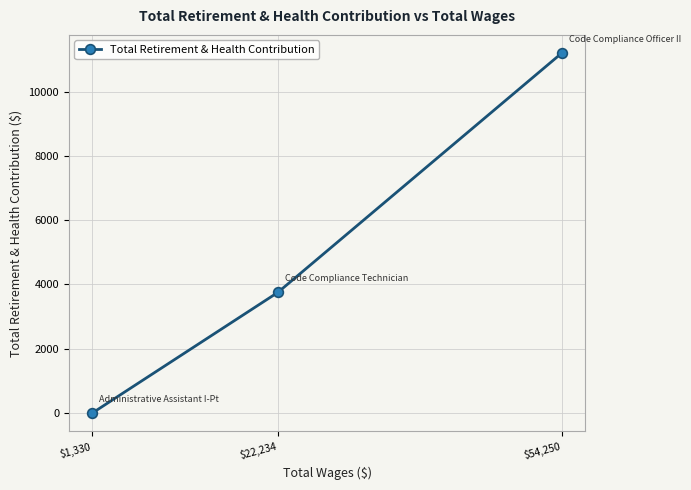

Is it true that the value at $1,330 is 0?

True